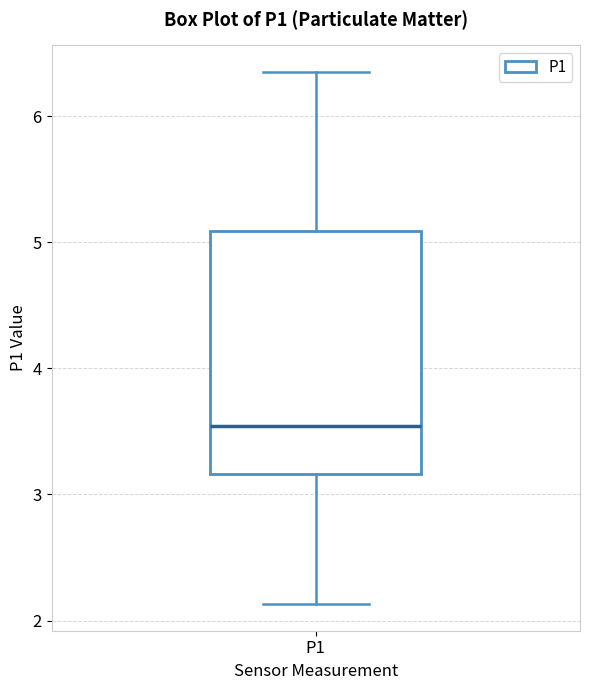

Read this box plot against the y-axis: the position of the median line, the range covered by the box, and the ends of both whiskers. The values are not printed on the chart, so give them approximately, as read against the axis.

median 3.5, box 3.2 to 5.1, whiskers 2.1 to 6.4